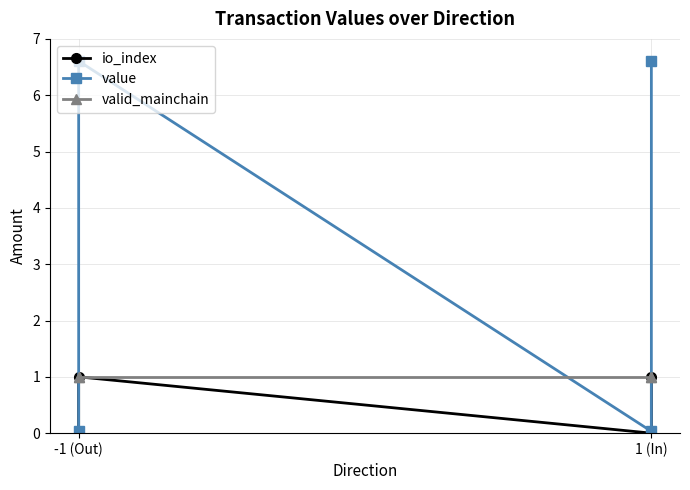

List the series in order of their peak value, highest first.

value, io_index, valid_mainchain